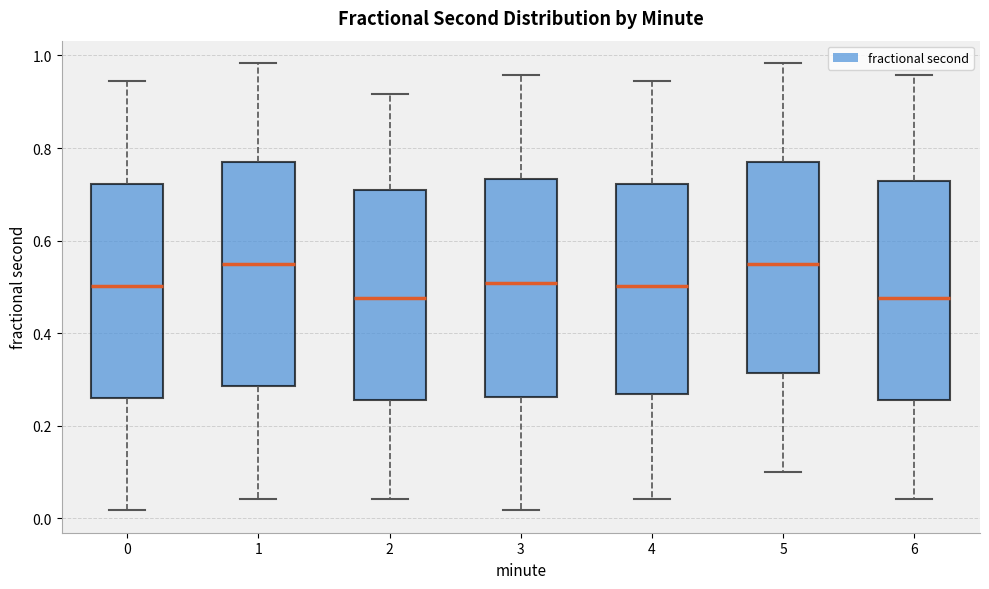

Reading left to right, transcribe this box plot: for each box, give where its median line is, the range the box spans, and where its two whiskers end, as read against the y-axis. The values are not printed on the chart, so give them approximately, as read against the axis.

0: median 0.50, box 0.26 to 0.72, whiskers 0.02 to 0.94
1: median 0.54, box 0.28 to 0.78, whiskers 0.04 to 0.98
2: median 0.48, box 0.26 to 0.70, whiskers 0.04 to 0.92
3: median 0.50, box 0.26 to 0.74, whiskers 0.02 to 0.96
4: median 0.50, box 0.26 to 0.72, whiskers 0.04 to 0.94
5: median 0.54, box 0.32 to 0.78, whiskers 0.10 to 0.98
6: median 0.48, box 0.26 to 0.72, whiskers 0.04 to 0.96